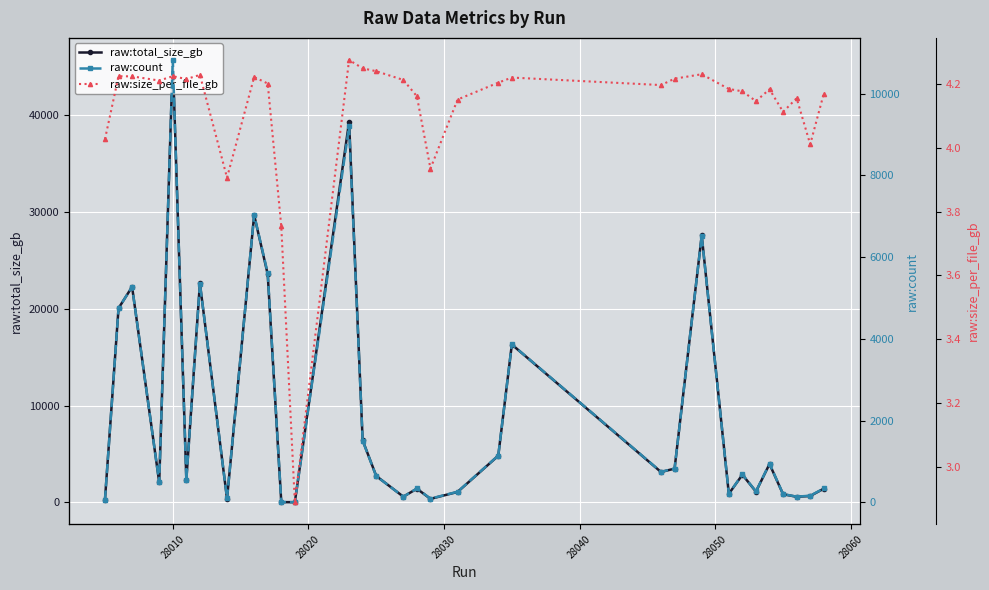

How many values in the raw:total_size_gb series exceed 2713?

16